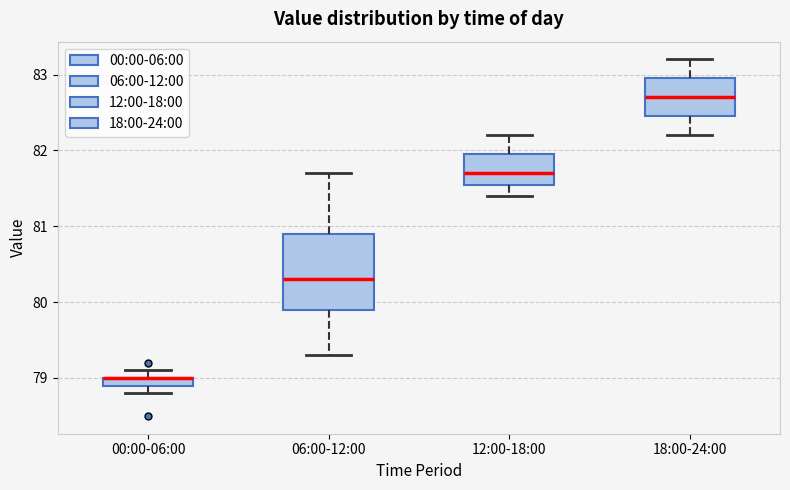

Where is the upper edge of the box for 06:00-12:00 on the y-axis? The values are not printed on the chart, so give them approximately, as read against the axis.

80.9